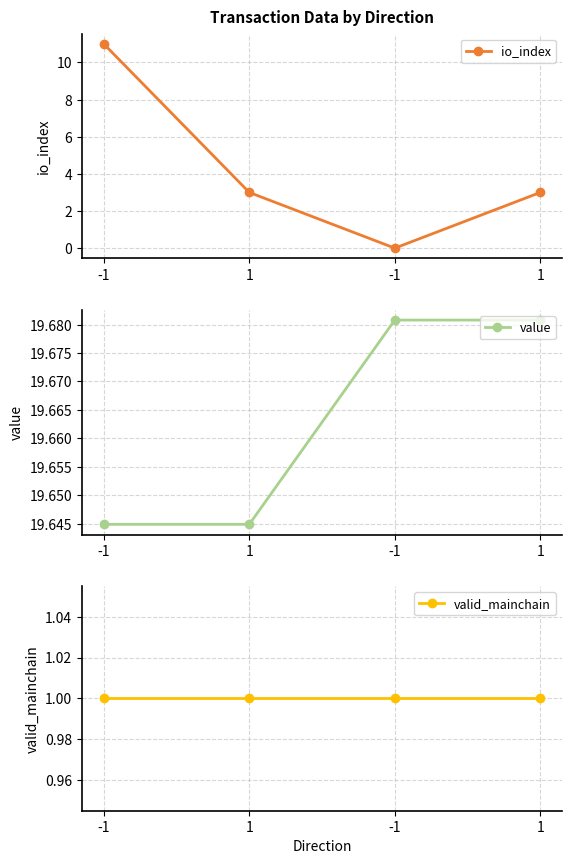

Rank the categories by valid_mainchain value from highest to lowest.

-1, 1, -1, 1